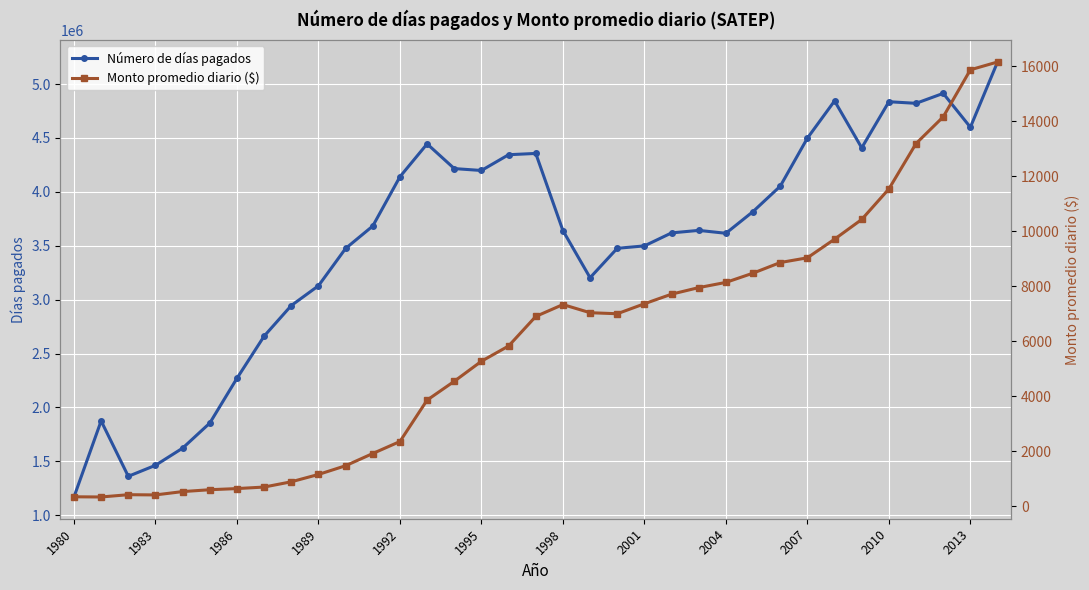

What is the difference between the maximum and second lowest values in the Número de días pagados series?

3844170